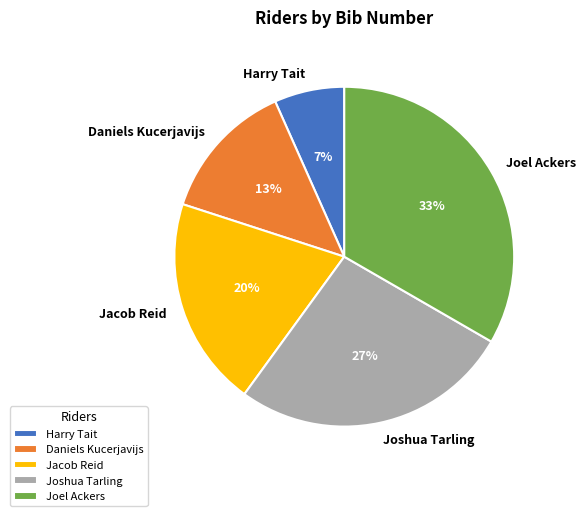

Is there a majority slice in this chart?

No